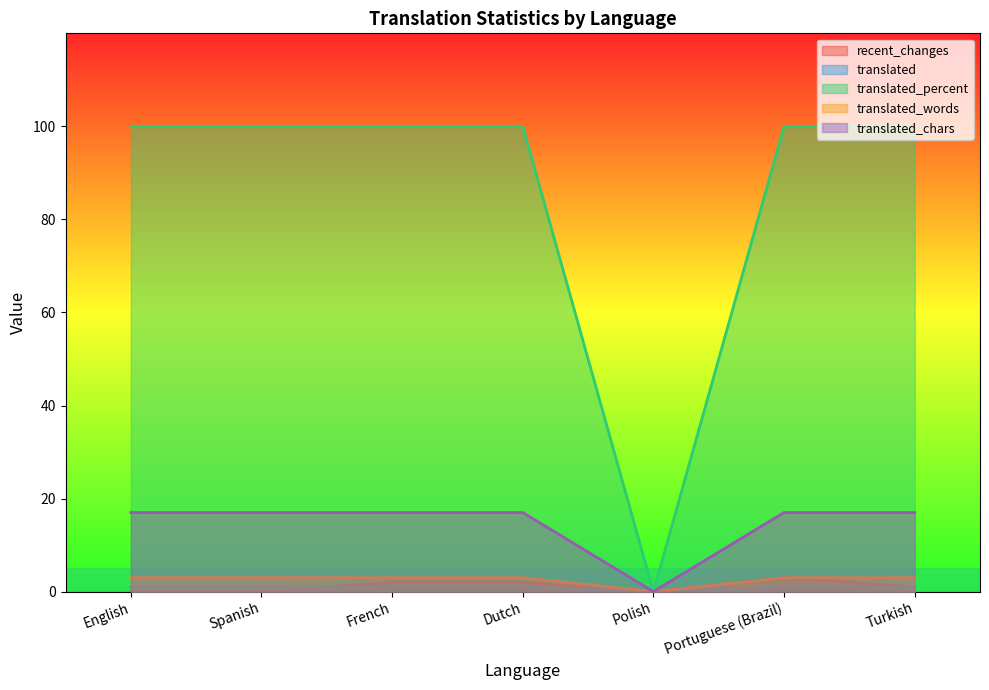

What position from the right is Polish?

3